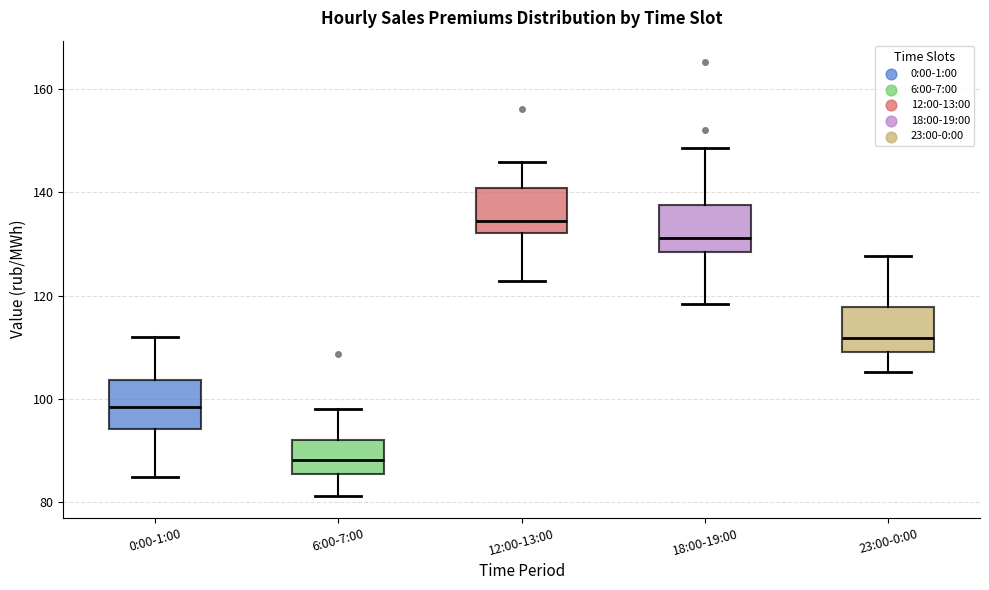

Reading left to right, read every box against the y-axis: the position of its median line, the range the box covers, and the ends of its whiskers. The values are not printed on the chart, so give them approximately, as read against the axis.

0:00-1:00: median 98, box 94 to 104, whiskers 84 to 112
6:00-7:00: median 88, box 86 to 92, whiskers 82 to 98
12:00-13:00: median 134, box 132 to 140, whiskers 122 to 146
18:00-19:00: median 132, box 128 to 138, whiskers 118 to 148
23:00-0:00: median 112, box 108 to 118, whiskers 106 to 128